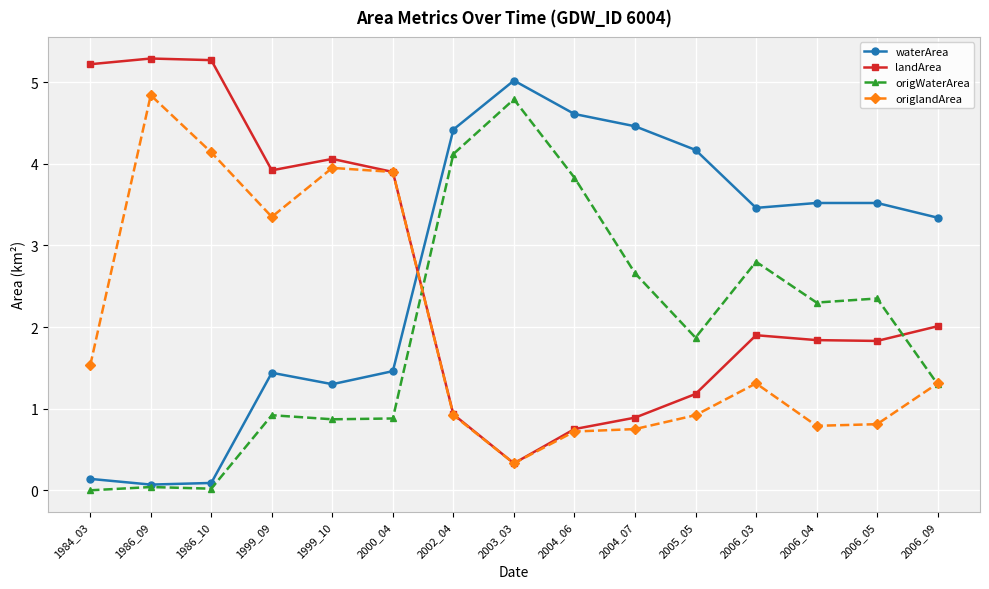

Does the chart display data point markers on the line(s)?

Yes